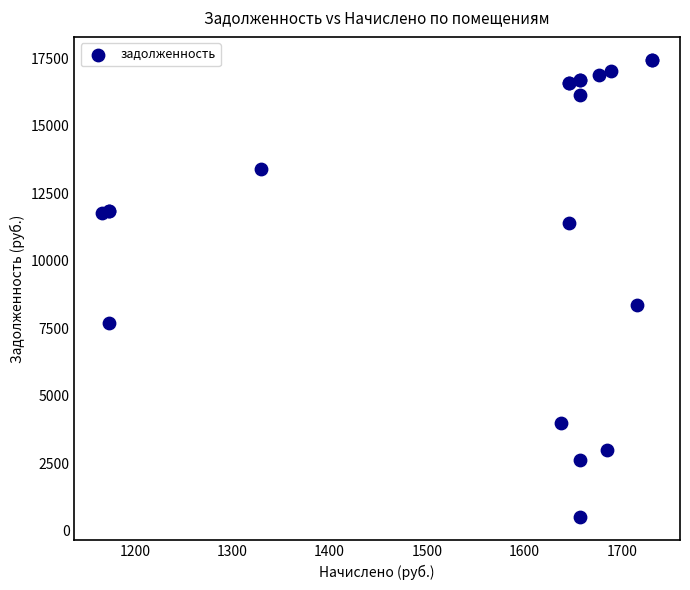

What Y value in the scatter plot is closest to 8962?

8339.7